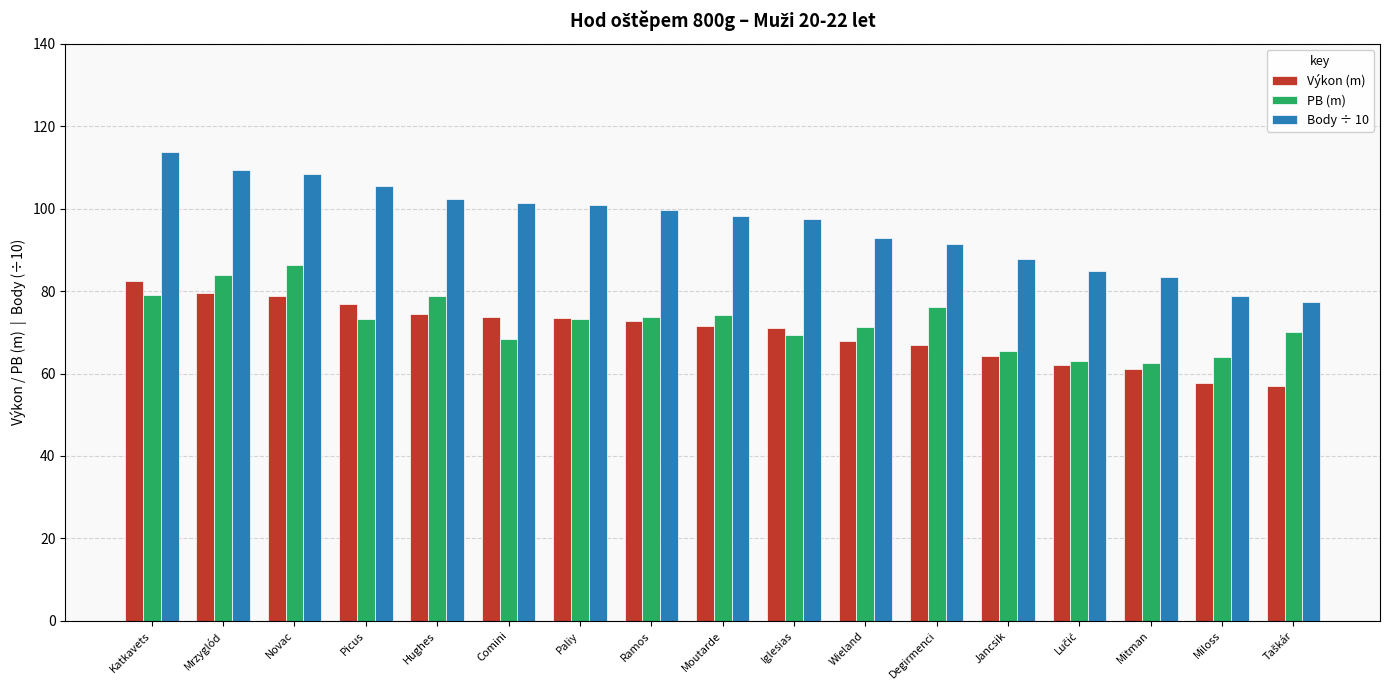

Which series has the largest range (max minus min)?

Body ÷ 10